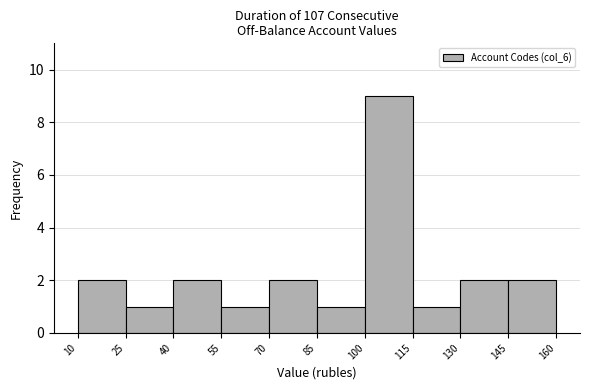

Reading left to right, list every bar in this chart as the range it spans on the x-axis followed by its height. The values are not printed on the chart, so give them approximately, as read against the axis.

10 to 25: 2
25 to 40: 1
40 to 55: 2
55 to 70: 1
70 to 85: 2
85 to 100: 1
100 to 115: 9
115 to 130: 1
130 to 145: 2
145 to 160: 2